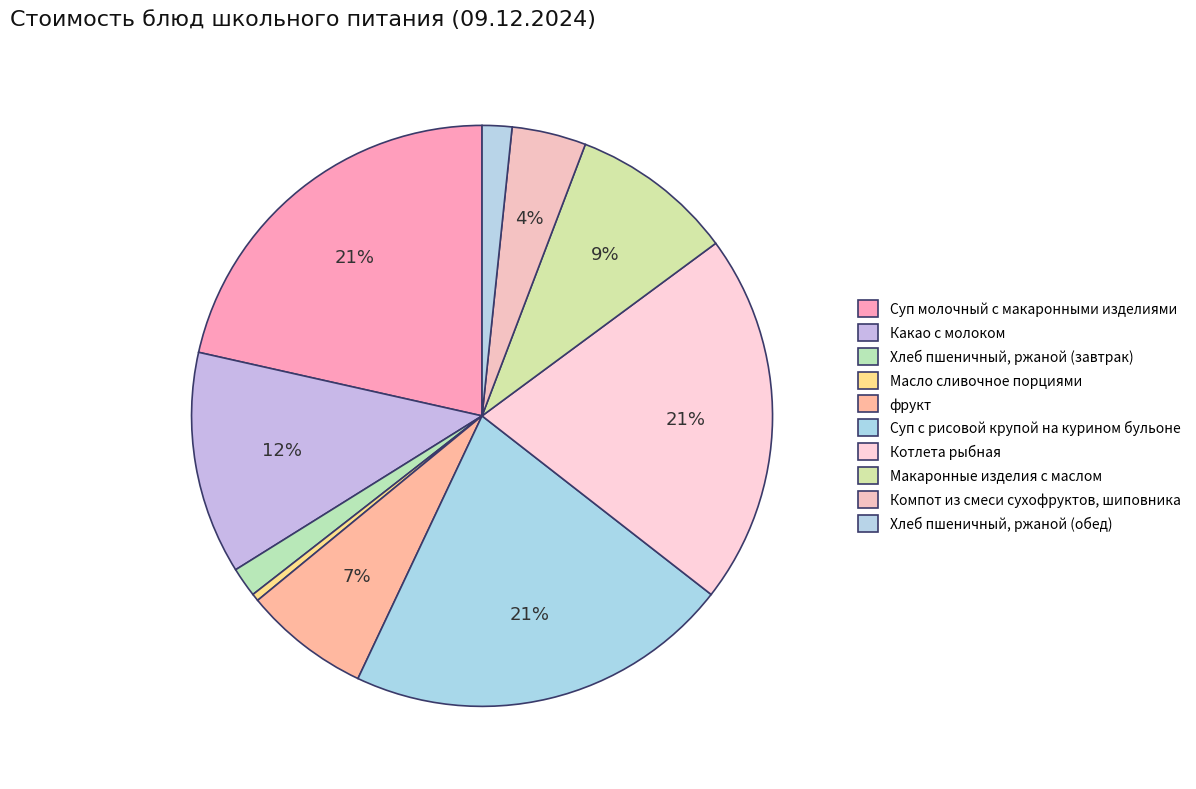

The Хлеб пшеничный, ржаной (завтрак) slice represents 2% of the pie. True or false?

True